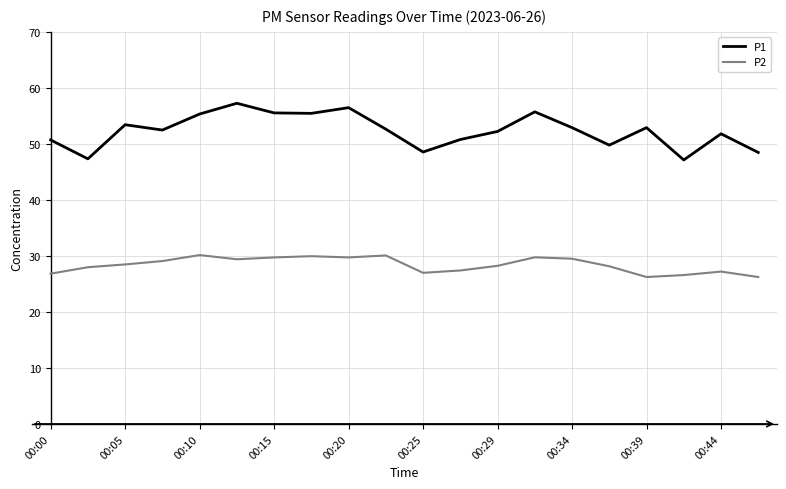

Rank the series by their average value, from highest to lowest.

P1, P2